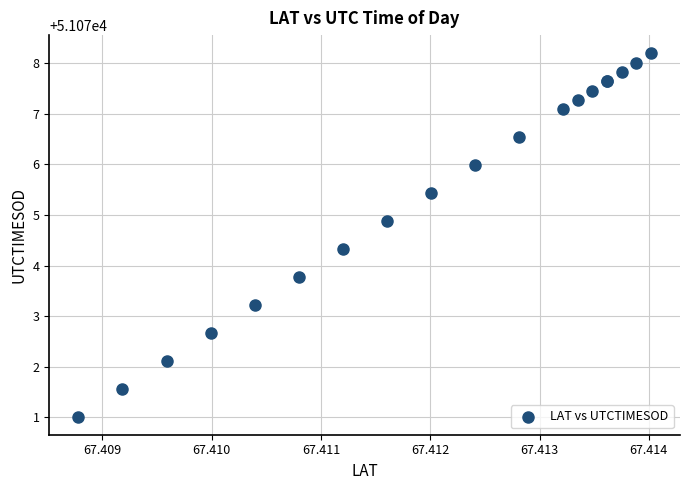

What Y value in the scatter plot is closest to 51074?

51073.8